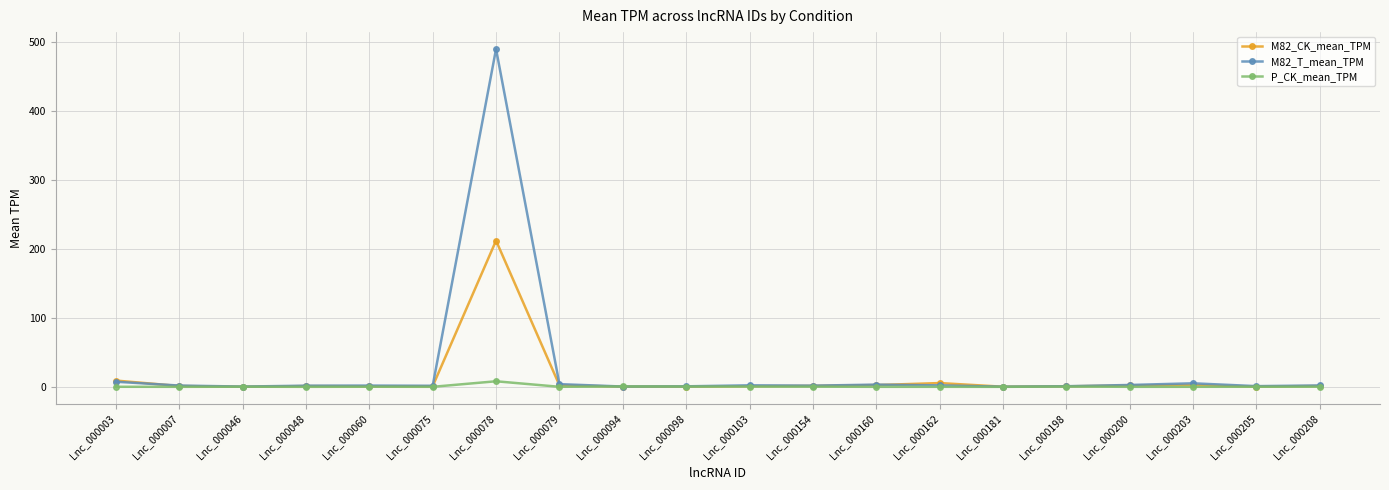

What is the value of the M82_CK_mean_TPM point at the 1st from the left?

9.1